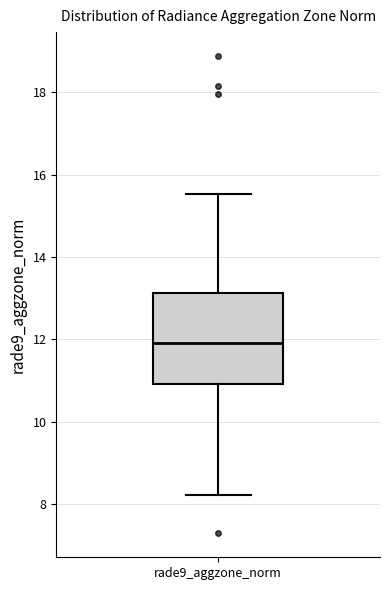

Transcribe this box plot: give where the median line is, the range the box spans, and where the two whiskers end, as read against the y-axis. The values are not printed on the chart, so give them approximately, as read against the axis.

median 12.0, box 11.0 to 13.2, whiskers 8.2 to 15.6